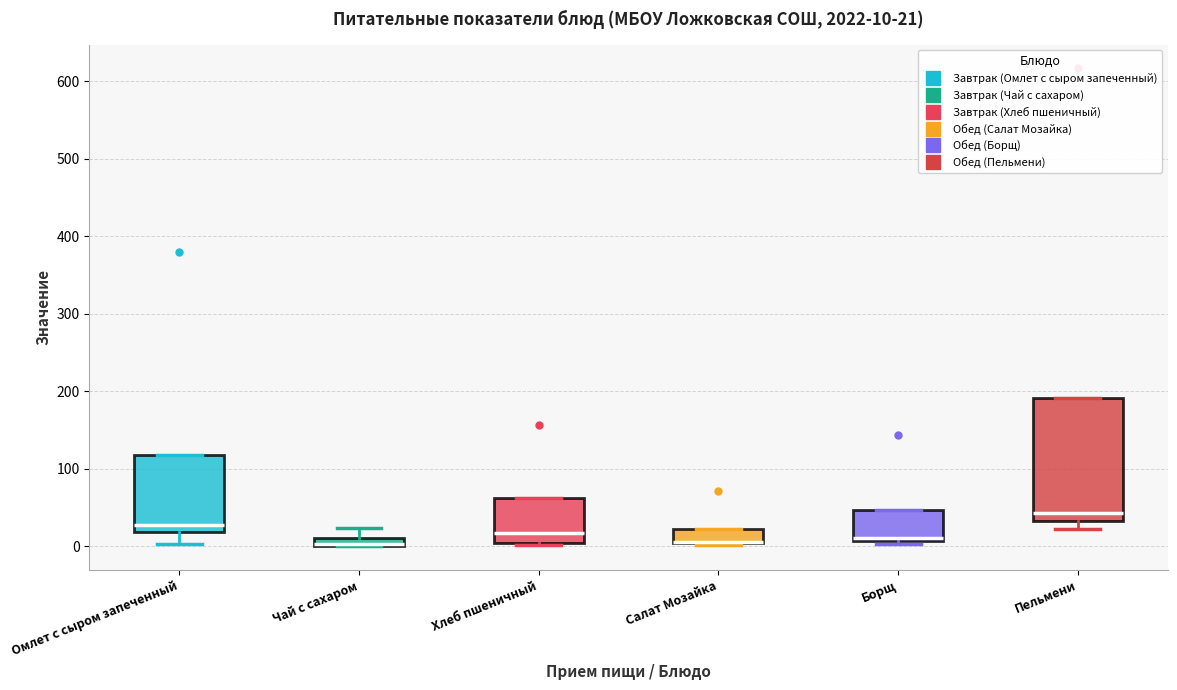

Which box is the tallest, from its lower edge to its upper edge?

Пельмени